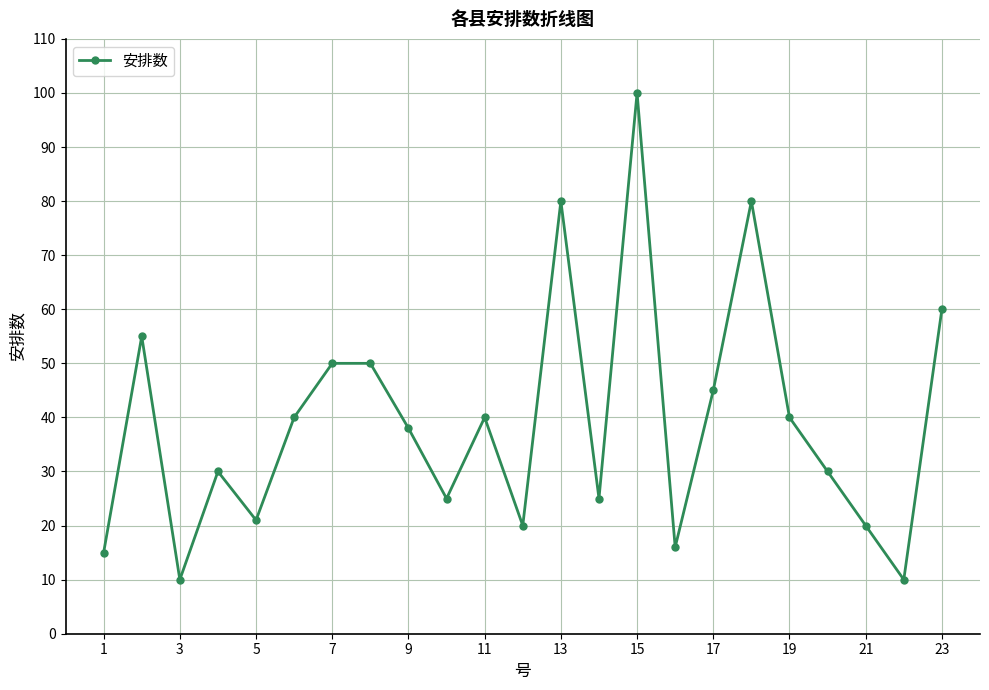

What is the value of the 9th point from the left?

38